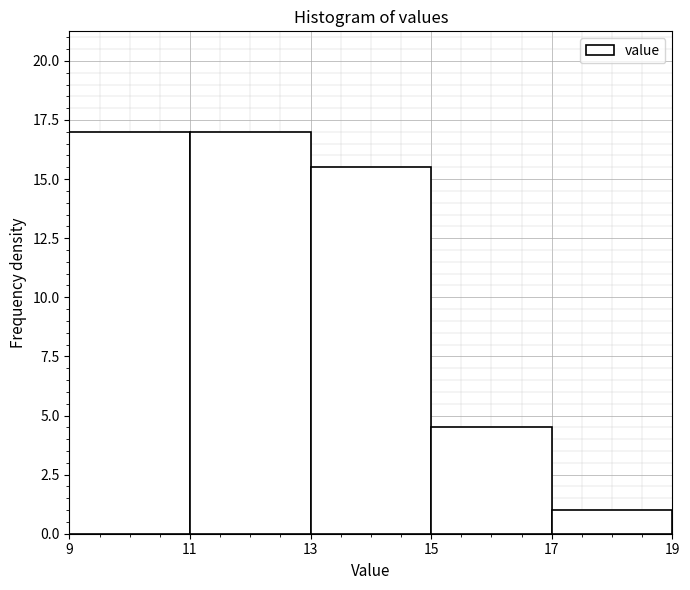

What is the height of the bar covering 13 to 15 on the x-axis? The values are not printed on the chart, so give them approximately, as read against the axis.

15.5